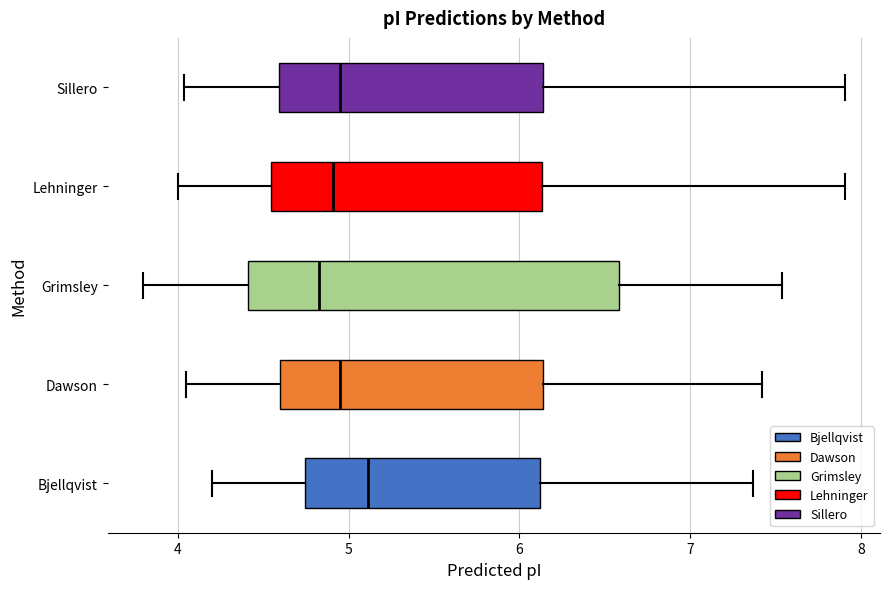

Which box's median line is the furthest to the right?

Bjellqvist